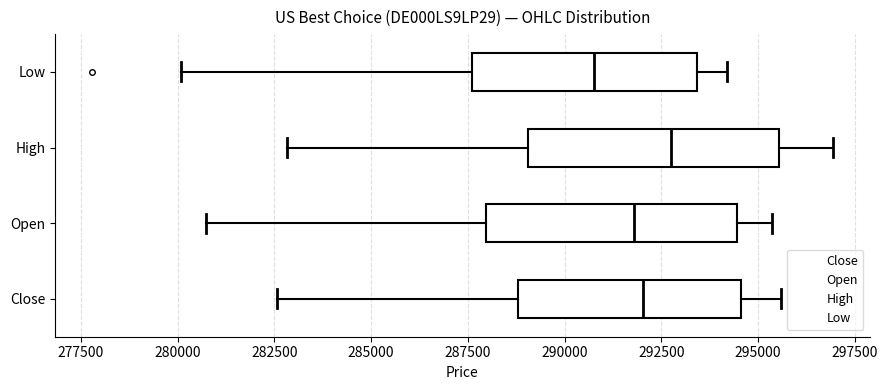

Reading bottom to top, read every box against the x-axis: the position of its median line, the range the box covers, and the ends of its whiskers. The values are not printed on the chart, so give them approximately, as read against the axis.

Close: median 292000, box 289000 to 294500, whiskers 282500 to 295500
Open: median 292000, box 288000 to 294500, whiskers 280500 to 295500
High: median 293000, box 289000 to 295500, whiskers 283000 to 297000
Low: median 291000, box 287500 to 293500, whiskers 280000 to 294000